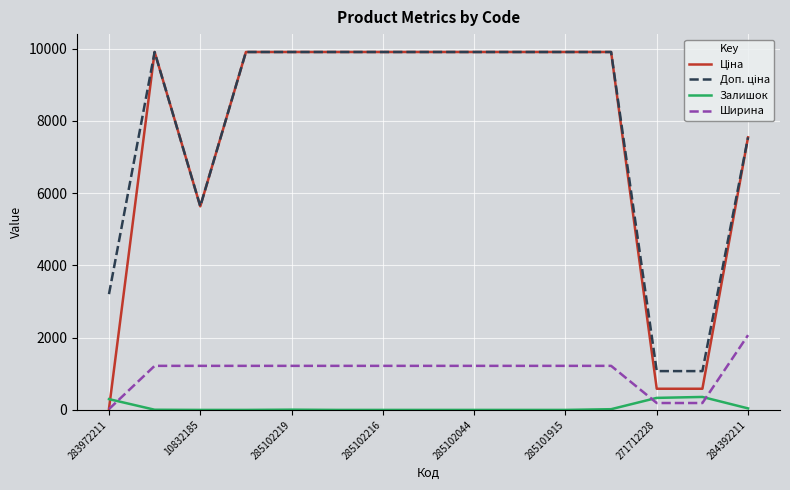

What is the maximum value shown in the chart?

9908.5